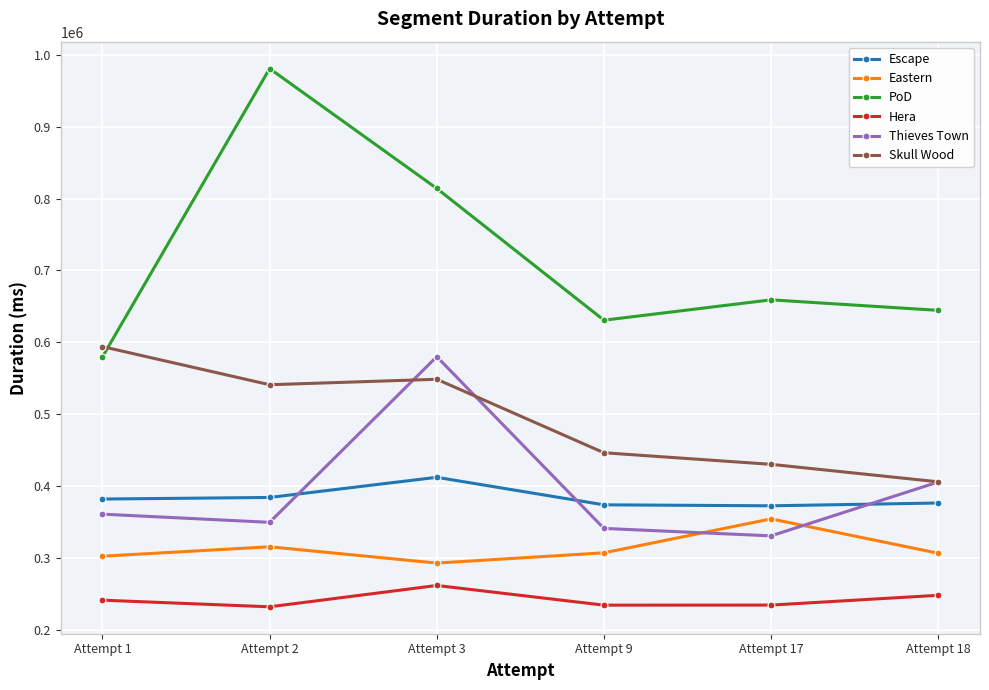

Does the chart display data point markers on the line(s)?

Yes